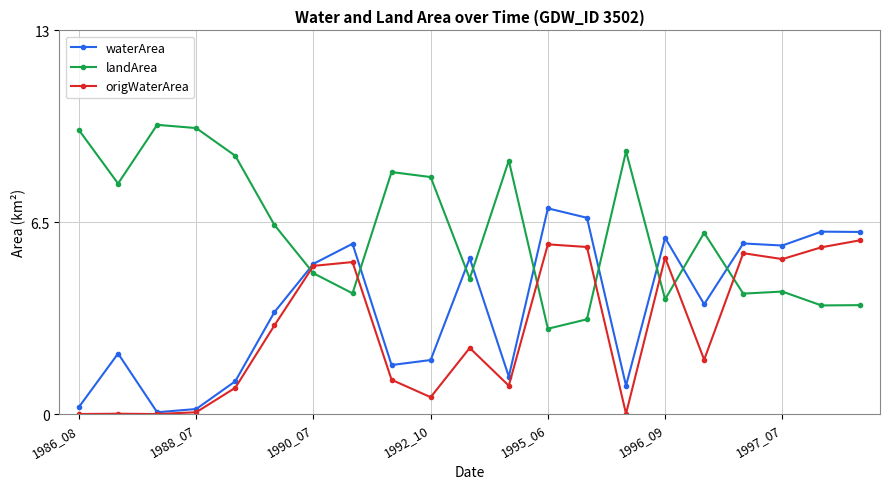

What are all the series names shown in the legend?

waterArea, landArea, origWaterArea